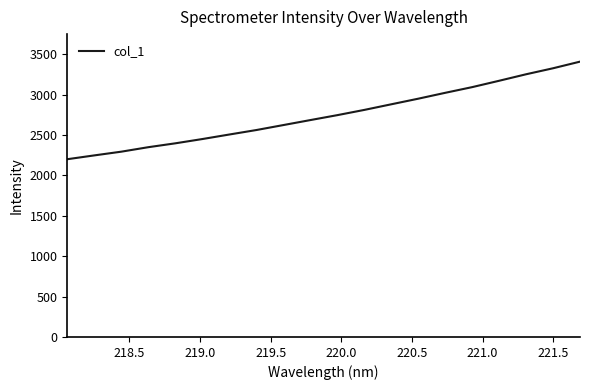

What is the difference between the maximum and minimum values?

1207.4